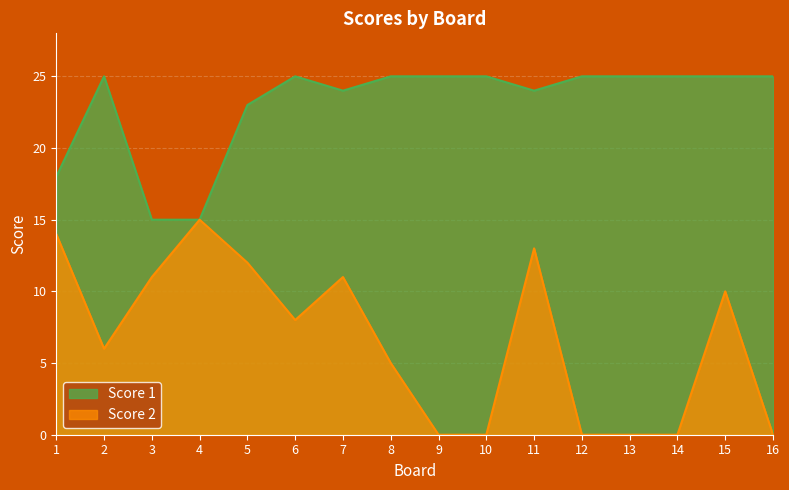

Is it true that Score 2 equals 14 at 1?

True